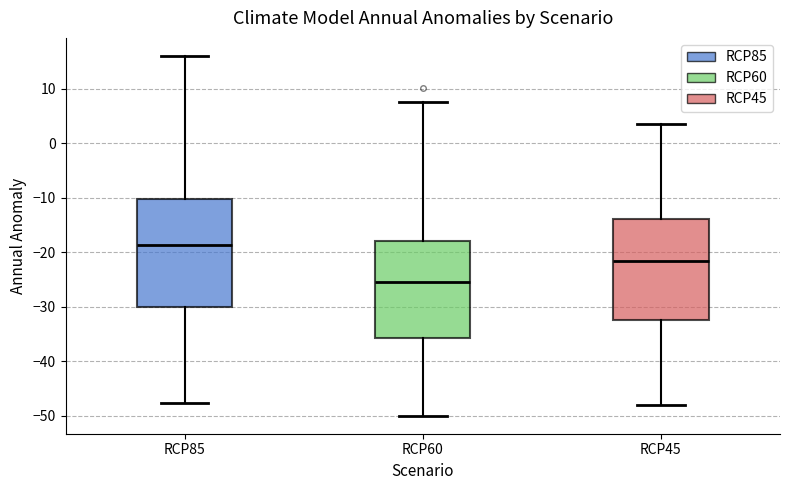

Reading left to right, read every box against the y-axis: the position of its median line, the range the box covers, and the ends of its whiskers. The values are not printed on the chart, so give them approximately, as read against the axis.

RCP85: median -19, box -30 to -10, whiskers -48 to 16
RCP60: median -26, box -36 to -18, whiskers -50 to 8
RCP45: median -22, box -32 to -14, whiskers -48 to 4